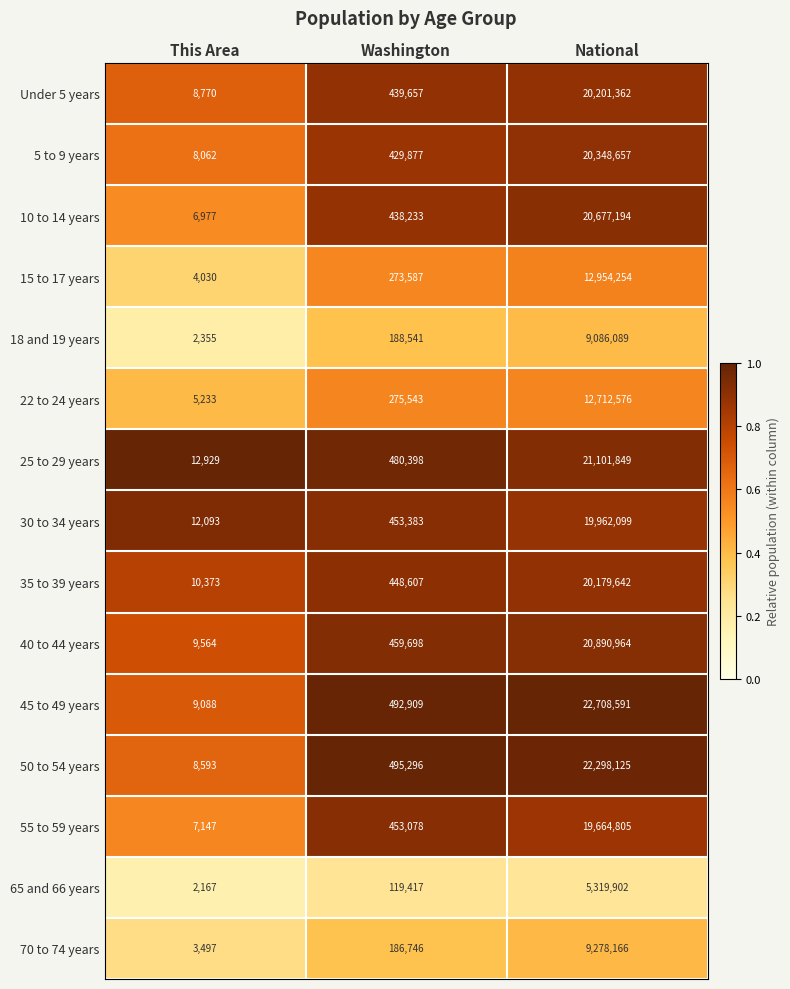

Read the 65 and 66 years value at This Area.

2167